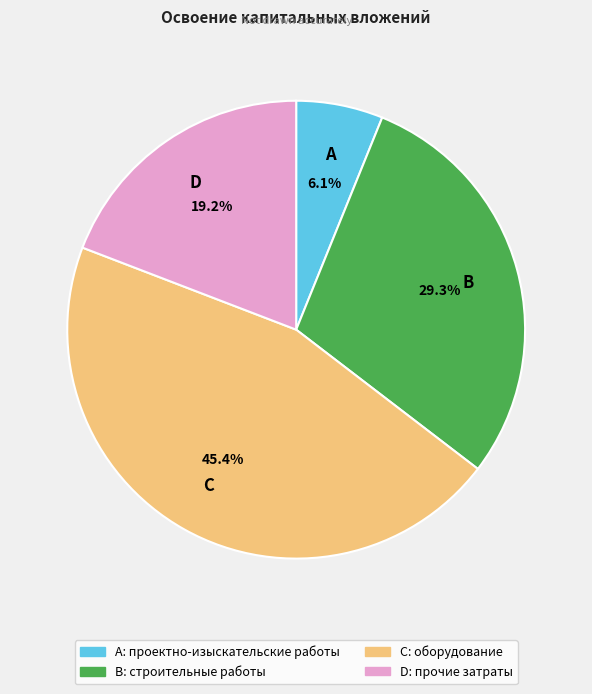

Is there a majority slice in this chart?

No